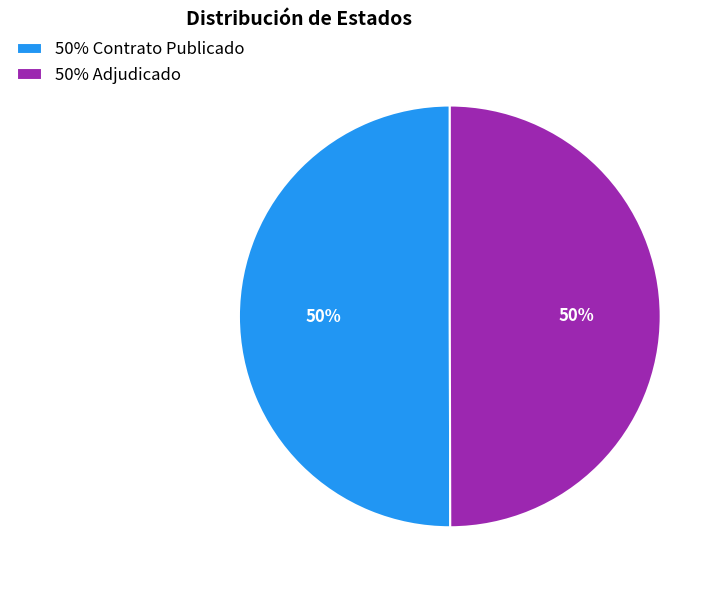

The 50% Contrato Publicado slice represents 42% of the pie. True or false?

False